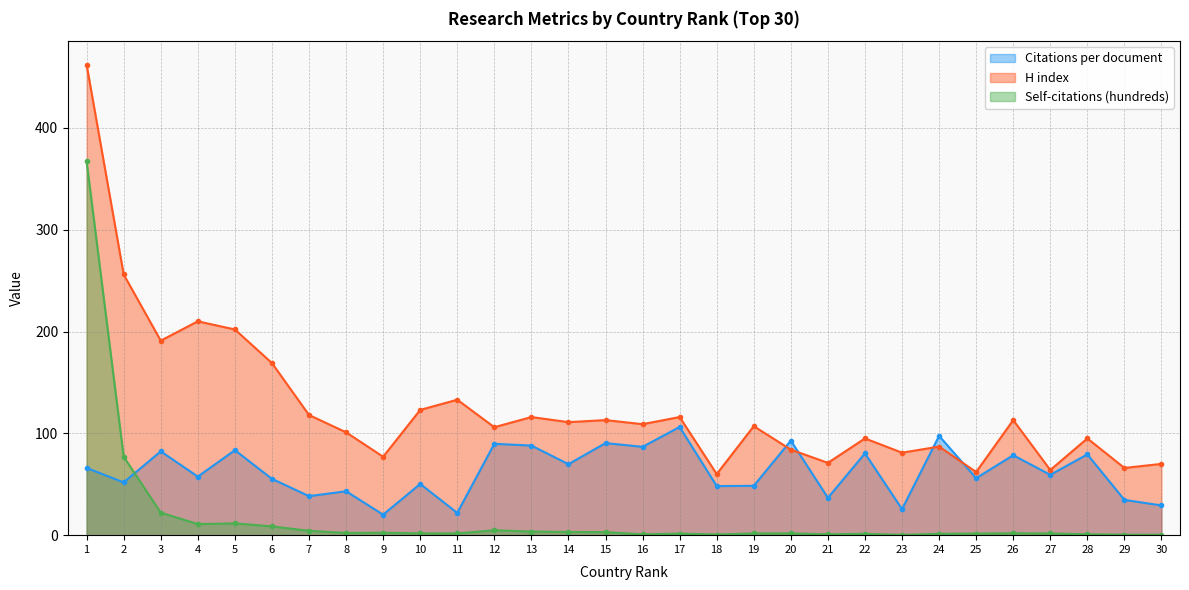

How many values in the Citations per document series exceed 59?

15